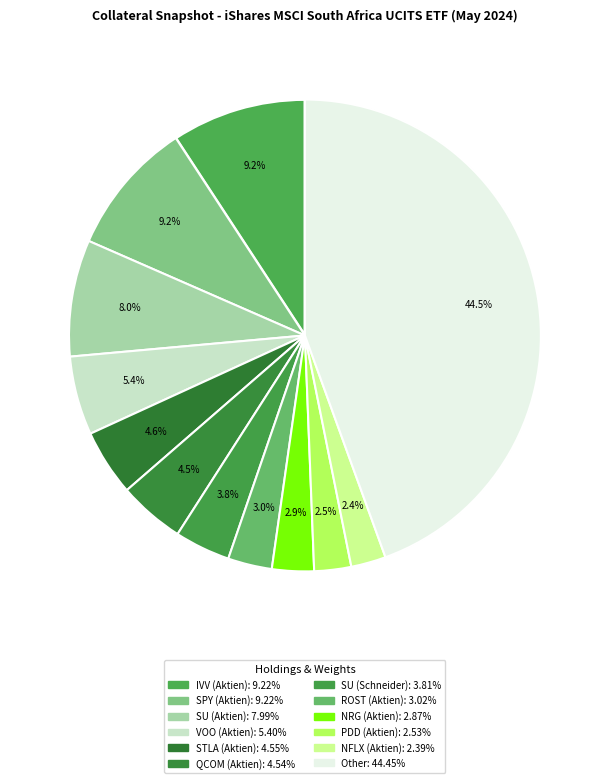

Is there a majority slice in this chart?

No